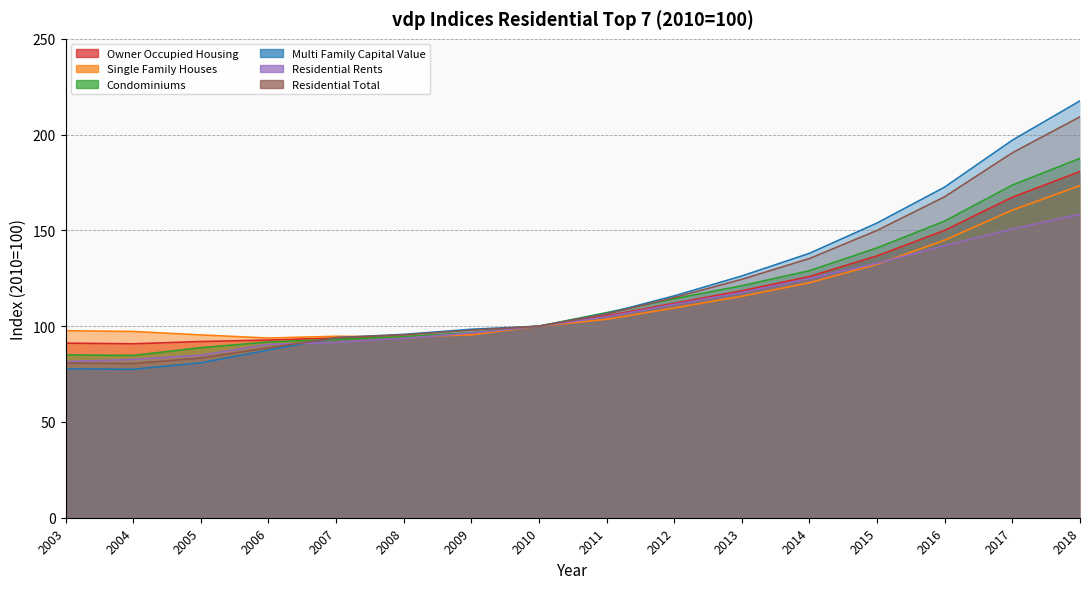

Is it true that Single Family Houses equals 173.4 at 2018?

True